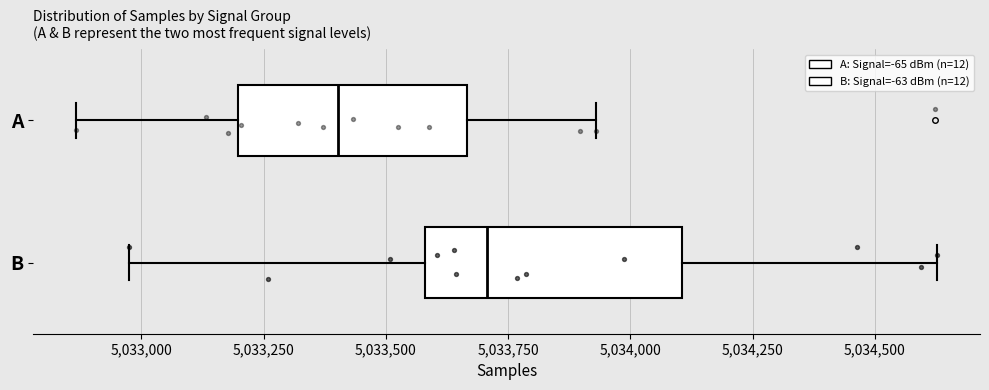

Reading bottom to top, transcribe this box plot: for each box, give where its median line is, the range the box spans, and where its two whiskers end, as read against the x-axis. The values are not printed on the chart, so give them approximately, as read against the axis.

B: median 5033700, box 5033600 to 5034100, whiskers 5032950 to 5034650
A: median 5033400, box 5033200 to 5033650, whiskers 5032850 to 5033950